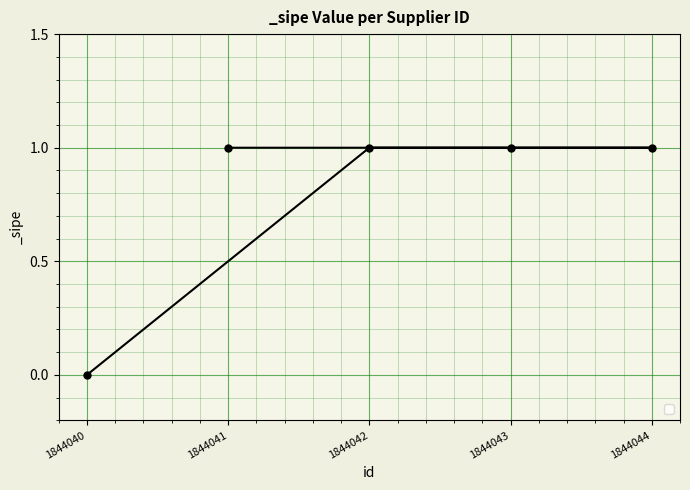

What is the greatest value displayed?

1